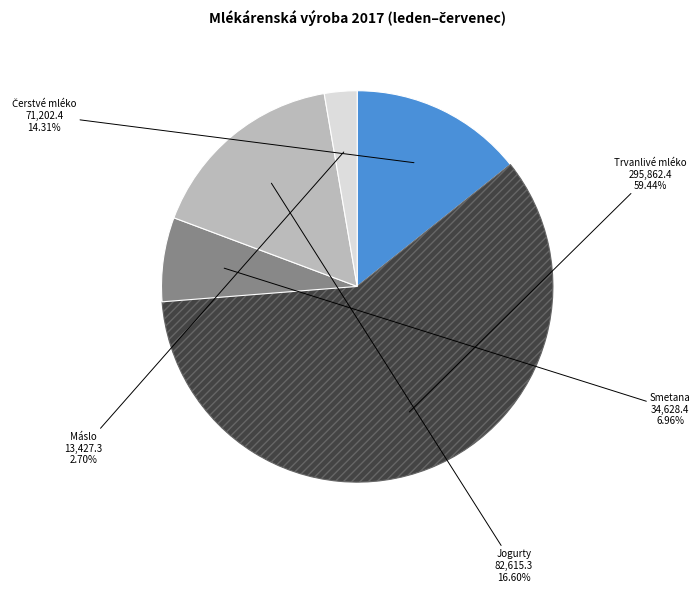

How many segments does this pie chart have?

5